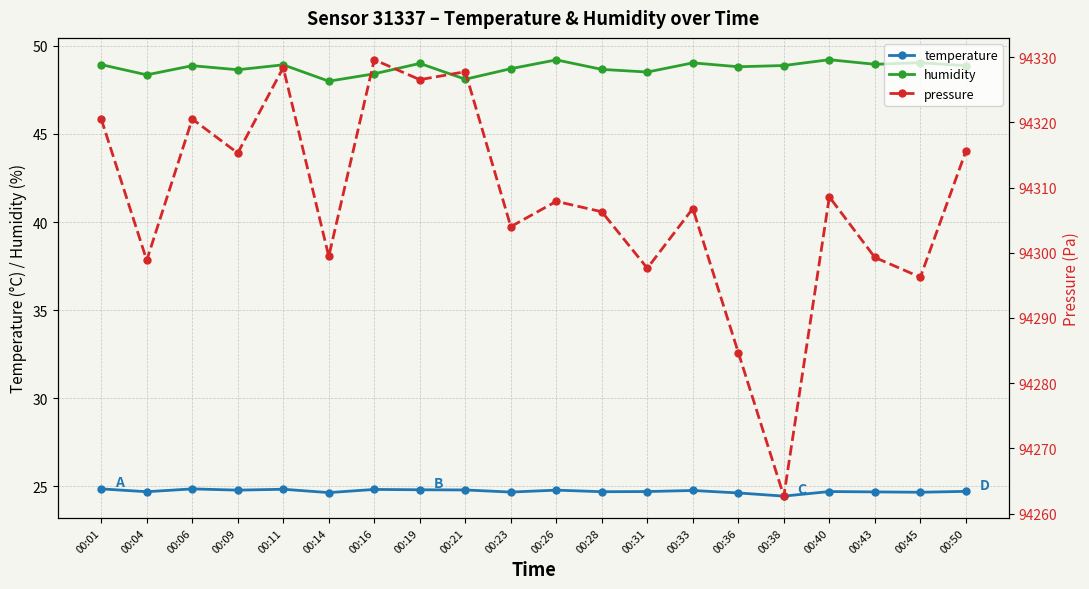

True or false: humidity and pressure intersect in this chart.

False